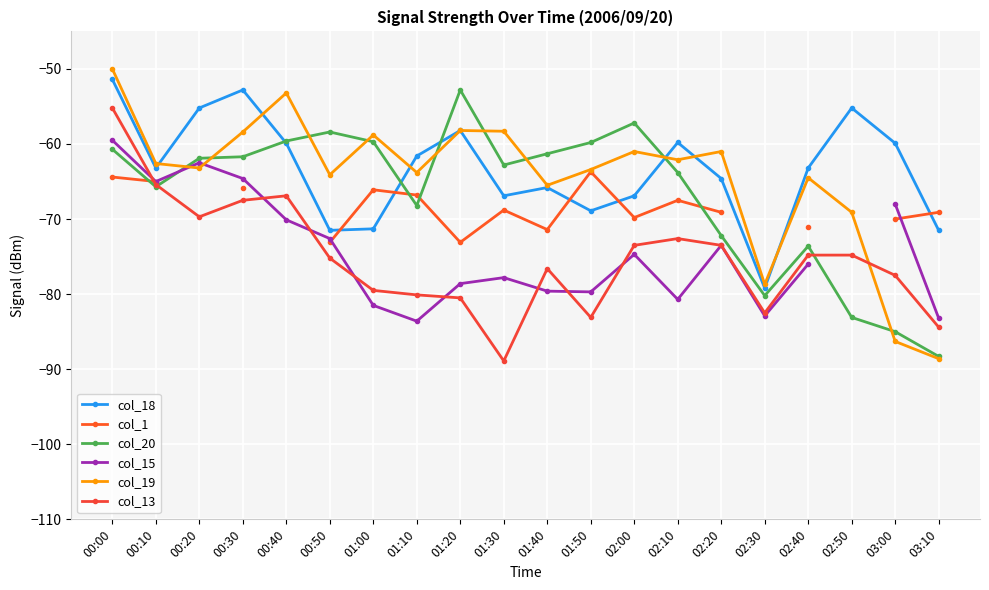

Rank the categories by col_20 value from highest to lowest.

01:20, 02:00, 00:50, 00:40, 01:00, 01:50, 00:00, 01:40, 00:30, 00:20, 01:30, 02:10, 00:10, 01:10, 02:20, 02:40, 02:30, 02:50, 03:00, 03:10